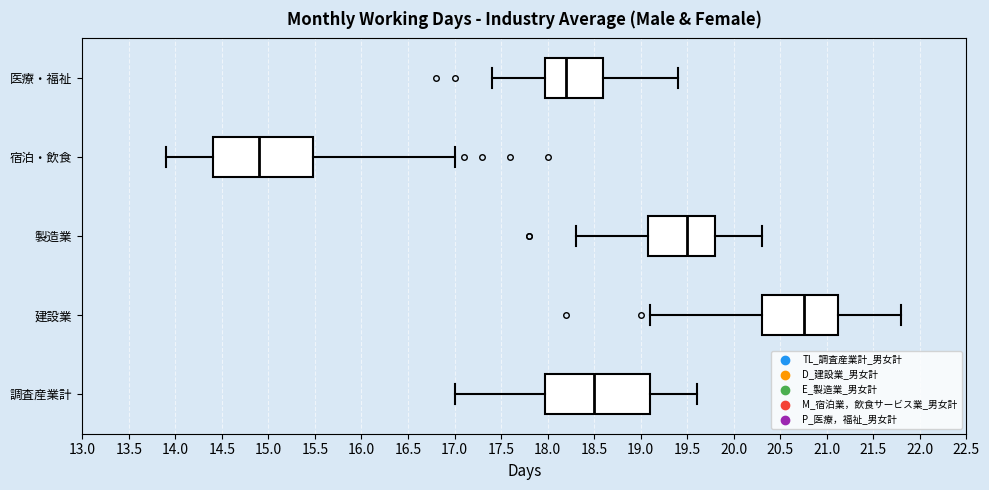

Reading bottom to top, transcribe this box plot: for each box, give where its median line is, the range the box spans, and where its two whiskers end, as read against the x-axis. The values are not printed on the chart, so give them approximately, as read against the axis.

調査産業計: median 18.50, box 18.00 to 19.10, whiskers 17.00 to 19.60
建設業: median 20.75, box 20.30 to 21.15, whiskers 19.10 to 21.80
製造業: median 19.50, box 19.10 to 19.80, whiskers 18.30 to 20.30
宿泊・飲食: median 14.90, box 14.40 to 15.50, whiskers 13.90 to 17.00
医療・福祉: median 18.20, box 18.00 to 18.60, whiskers 17.40 to 19.40